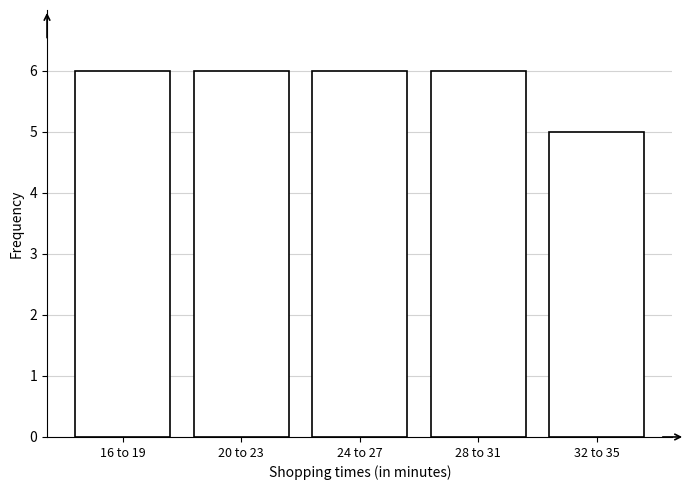

Reading right to left, extract all data points from this chart.

32 to 35=5	28 to 31=6	24 to 27=6	20 to 23=6	16 to 19=6